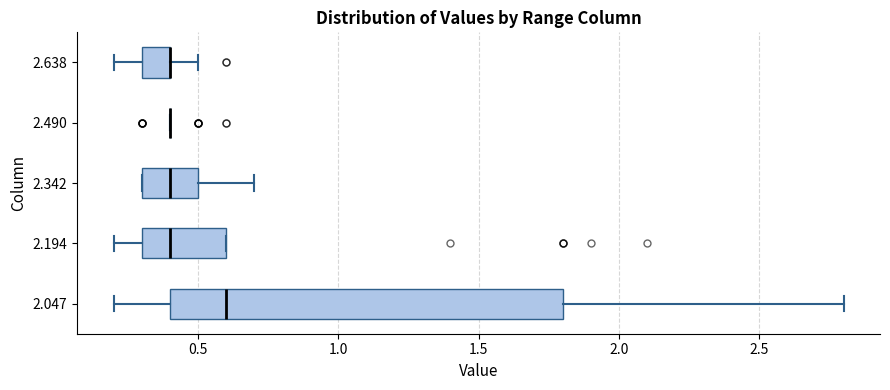

Reading bottom to top, read every box against the x-axis: the position of its median line, the range the box covers, and the ends of its whiskers. The values are not printed on the chart, so give them approximately, as read against the axis.

2.047: median 0.6, box 0.4 to 1.8, whiskers 0.2 to 2.8
2.194: median 0.4, box 0.3 to 0.6, whiskers 0.2 to 0.6
2.342: median 0.4, box 0.3 to 0.5, whiskers 0.3 to 0.7
2.490: box collapsed to a line at 0.4, whiskers 0.4 to 0.4
2.638: median 0.4 (drawn on the box's right edge), box 0.3 to 0.4, whiskers 0.2 to 0.5